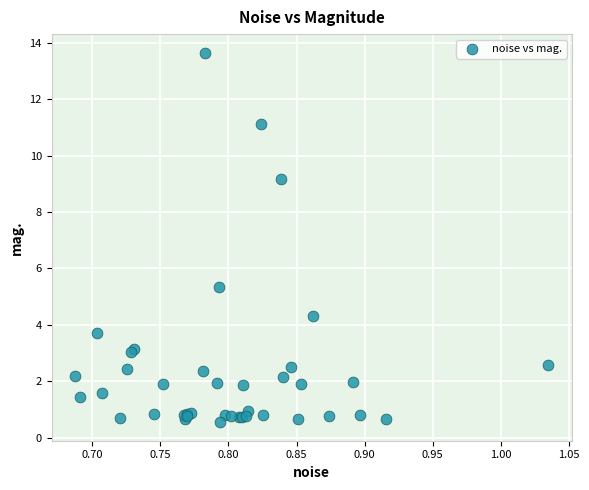

What Y value in the scatter plot is closest to 7?

5.3